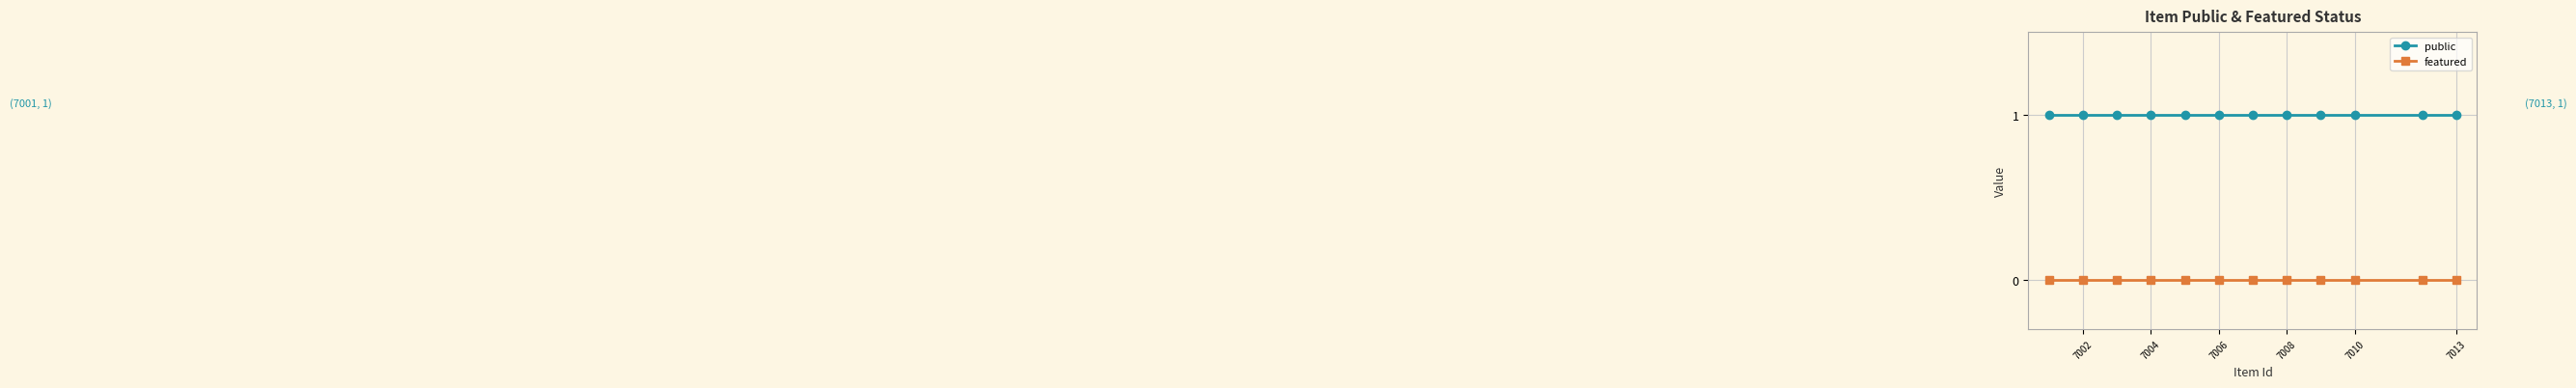

True or false: featured and public intersect in this chart.

False